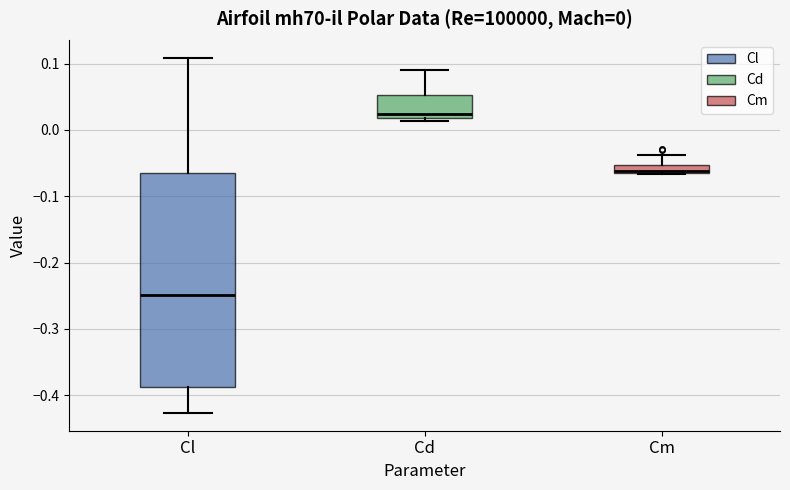

Which box is the tallest, from its lower edge to its upper edge?

Cl